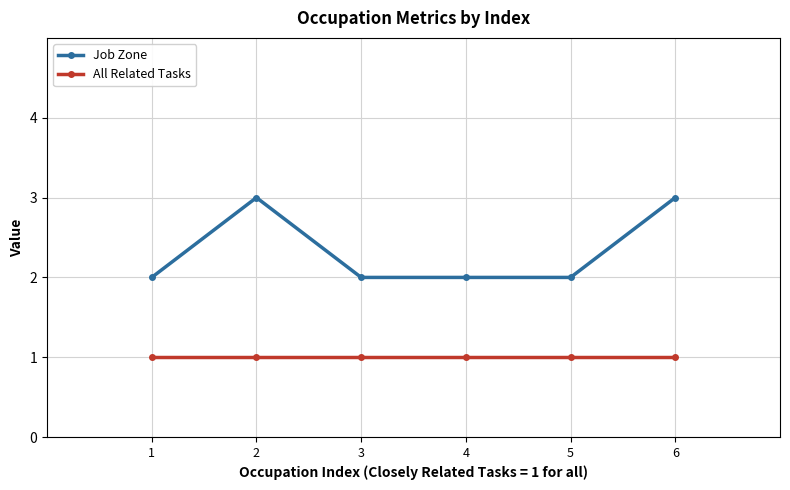

What is the maximum value shown in the chart?

3